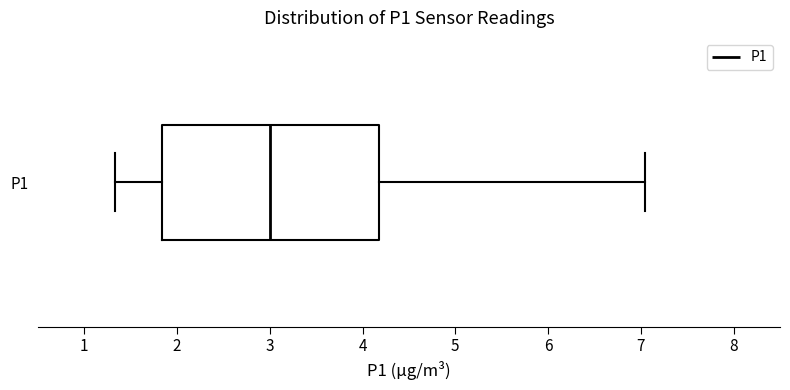

Where does the right whisker of the box for P1 end on the x-axis? The values are not printed on the chart, so give them approximately, as read against the axis.

7.1